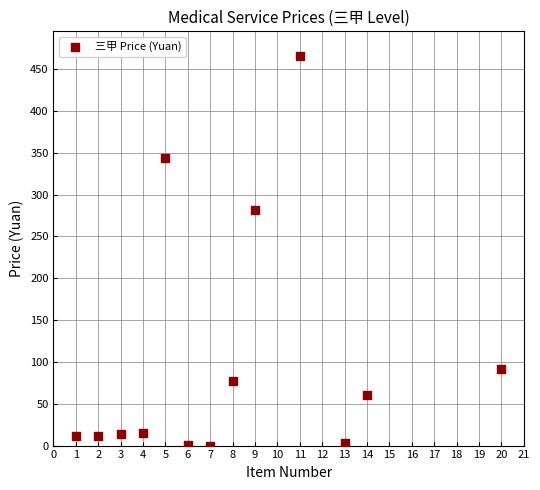

What is the range of X values (max minus min)?

19.0